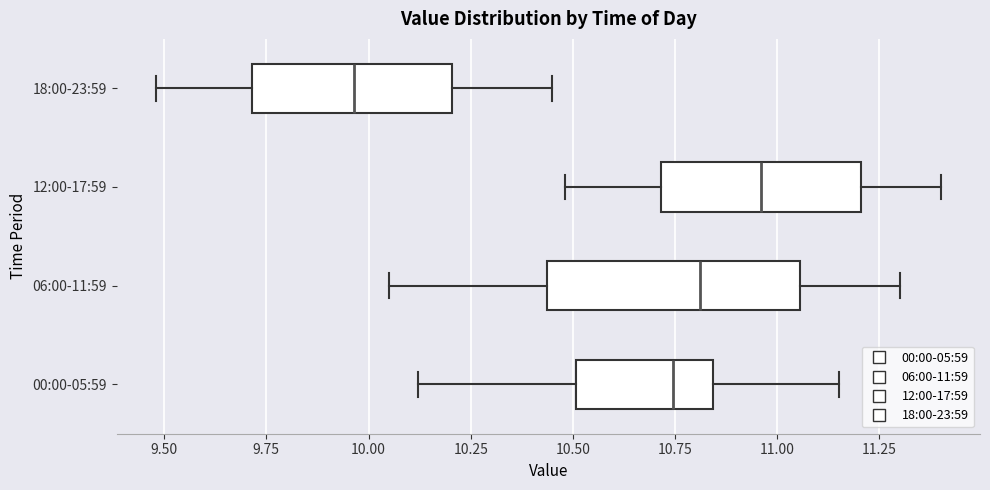

Reading bottom to top, read every box against the x-axis: the position of its median line, the range the box covers, and the ends of its whiskers. The values are not printed on the chart, so give them approximately, as read against the axis.

00:00-05:59: median 10.75, box 10.50 to 10.85, whiskers 10.10 to 11.15
06:00-11:59: median 10.80, box 10.45 to 11.05, whiskers 10.05 to 11.30
12:00-17:59: median 10.95, box 10.70 to 11.20, whiskers 10.50 to 11.40
18:00-23:59: median 9.95, box 9.70 to 10.20, whiskers 9.50 to 10.45